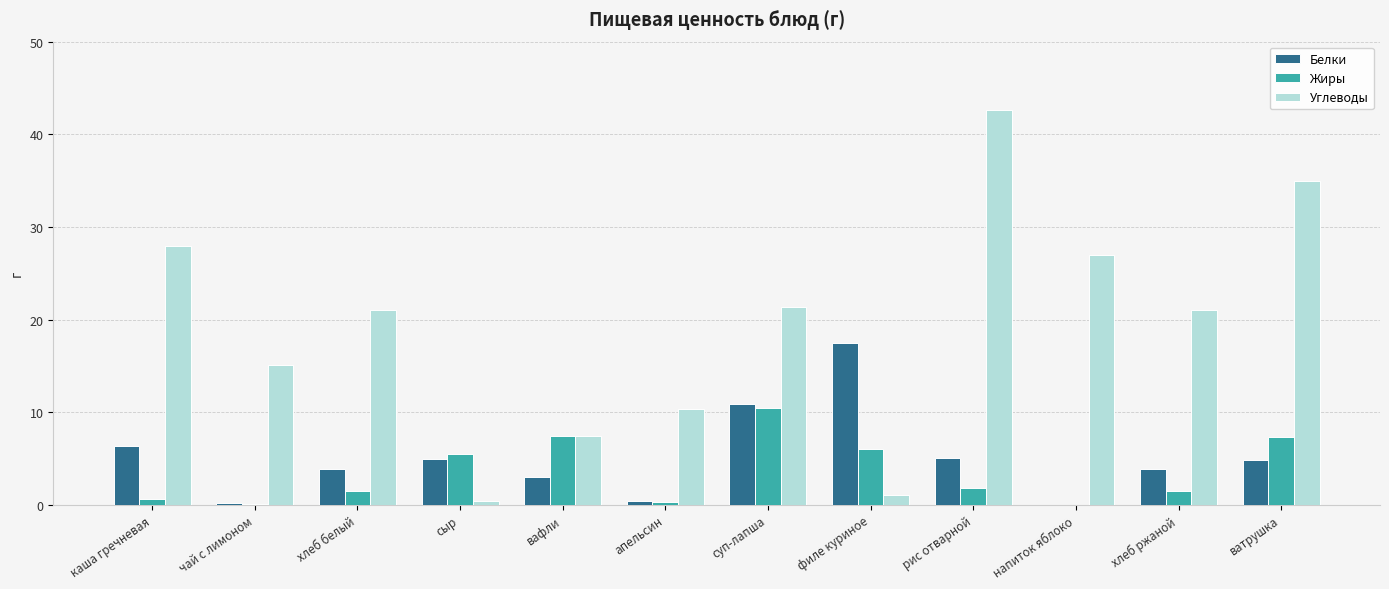

Count the number of data series in this chart.

3